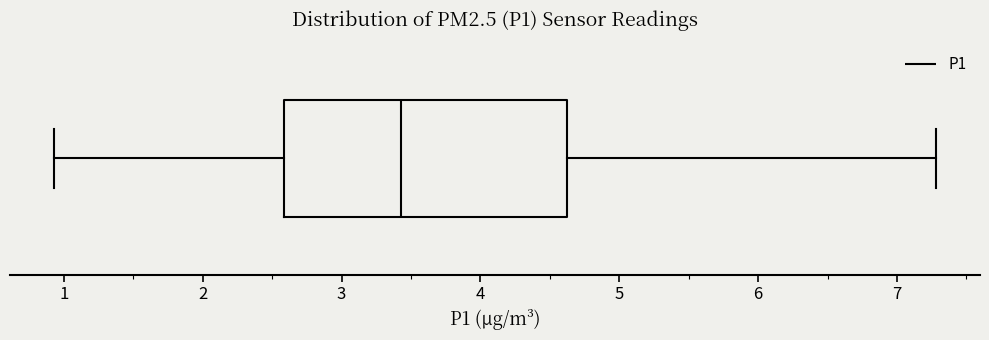

Transcribe this box plot: give where the median line is, the range the box spans, and where the two whiskers end, as read against the x-axis. The values are not printed on the chart, so give them approximately, as read against the axis.

median 3.4, box 2.6 to 4.6, whiskers 0.9 to 7.3